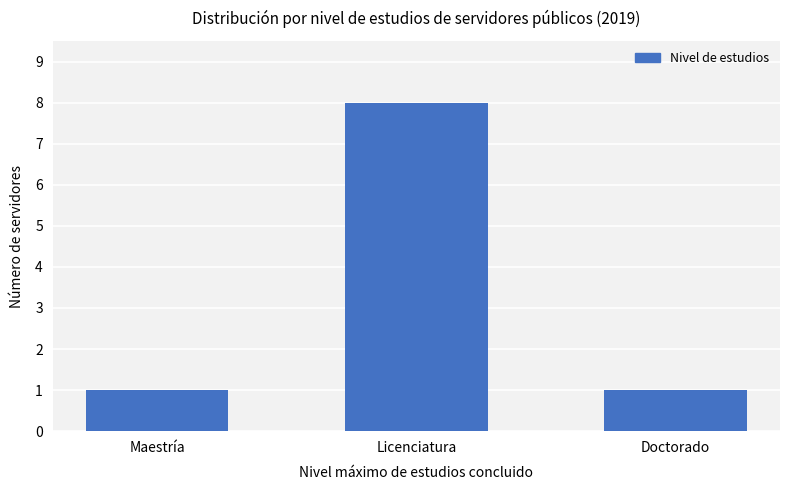

What value does the data have at Licenciatura?

8